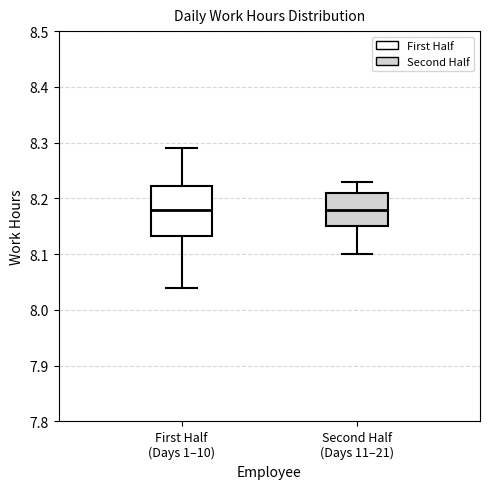

Reading left to right, transcribe this box plot: for each box, give where its median line is, the range the box spans, and where its two whiskers end, as read against the y-axis. The values are not printed on the chart, so give them approximately, as read against the axis.

First Half (Days 1–10): median 8.18, box 8.13 to 8.22, whiskers 8.04 to 8.29
Second Half (Days 11–21): median 8.18, box 8.15 to 8.21, whiskers 8.10 to 8.23